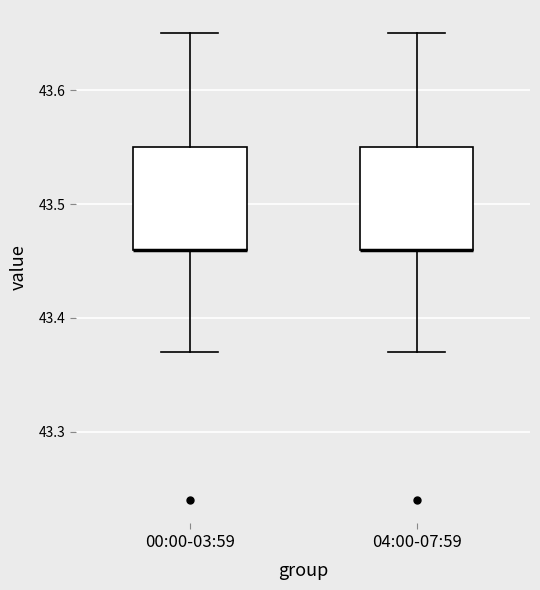

Where does the lower whisker of the box for 04:00-07:59 end on the y-axis? The values are not printed on the chart, so give them approximately, as read against the axis.

43.37